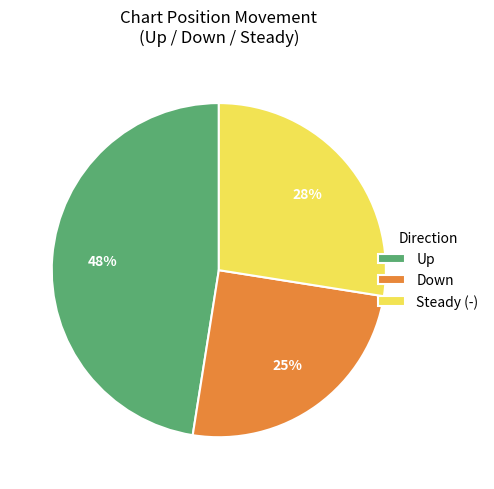

Rank the categories by value from lowest to highest.

Down, Steady (-), Up